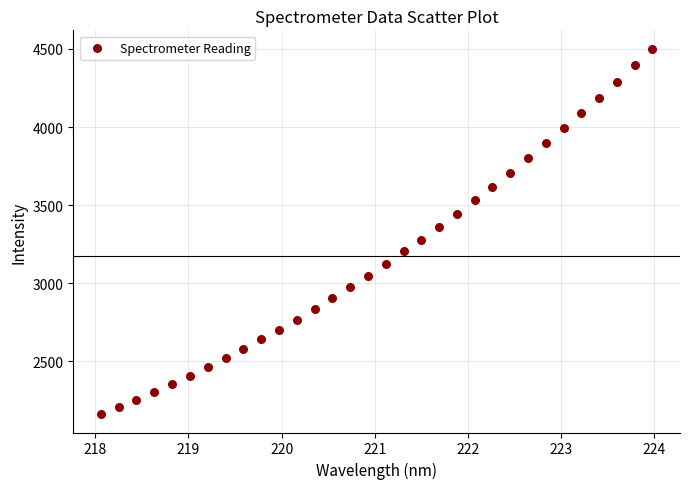

What is the range of Y values (max minus min)?

2340.1